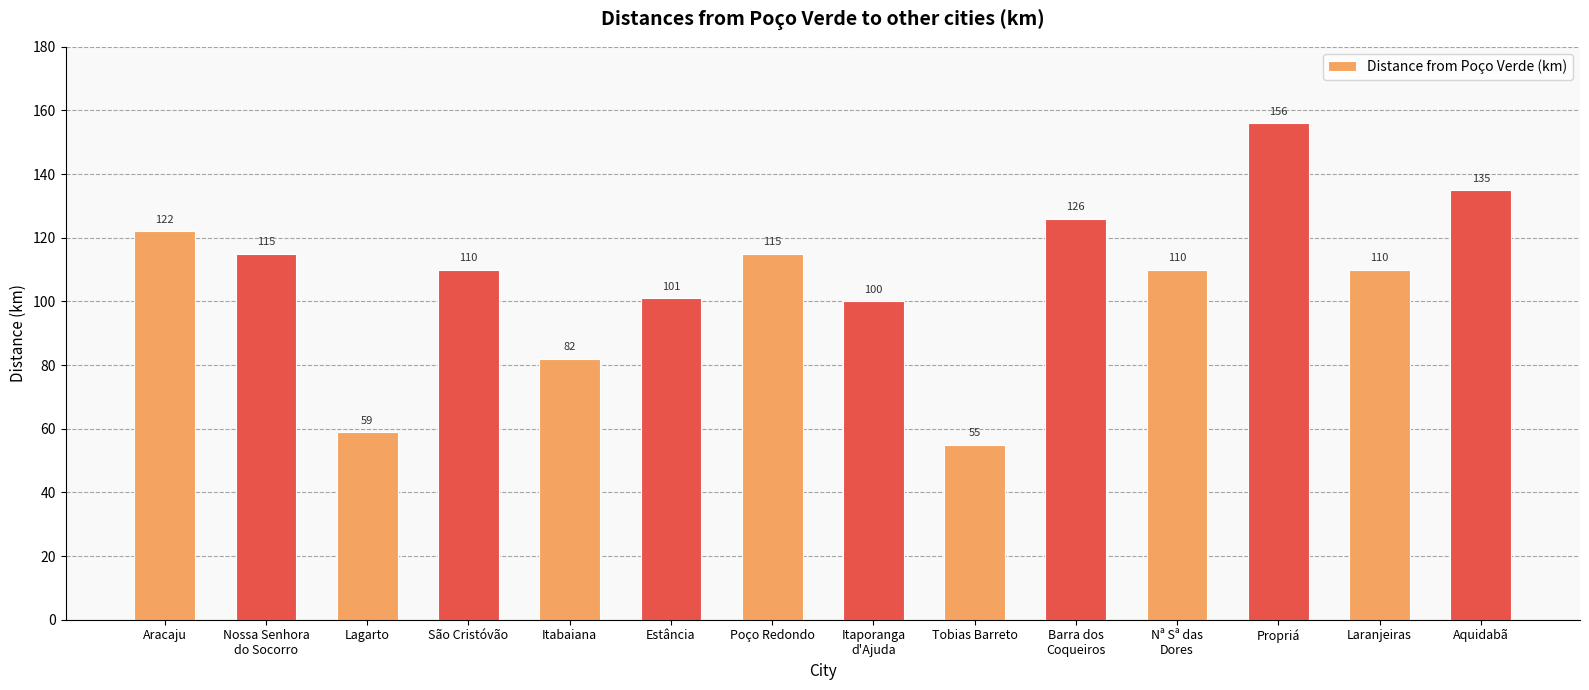

What is the sum of all values?

1496